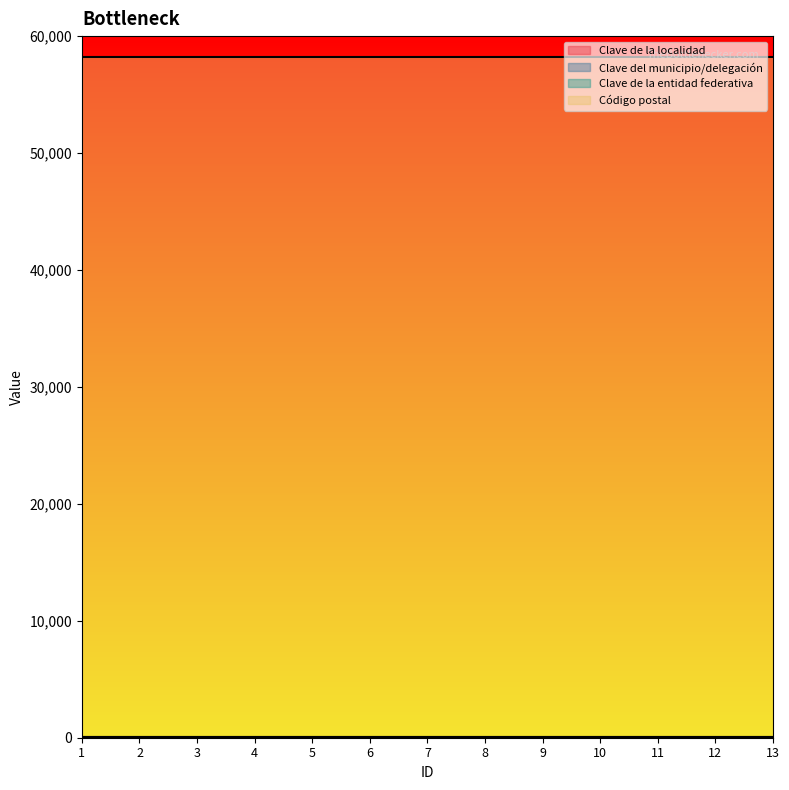

Between 5 and 3, which is larger?

5